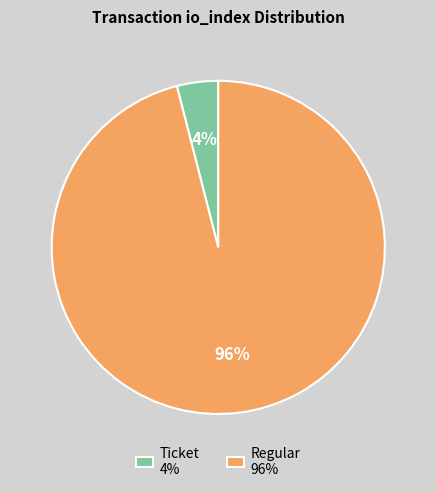

How many segments does this pie chart have?

2